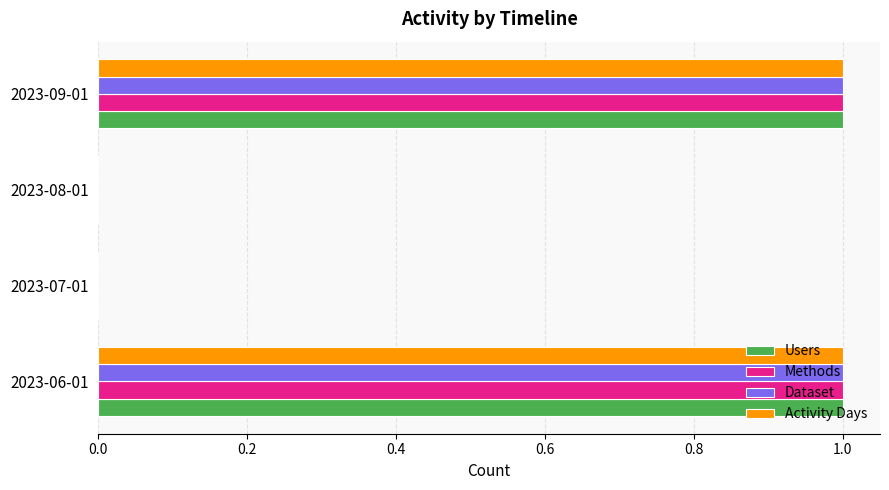

Is the value of Users at 2023-09-01 greater than the value of Methods at 2023-07-01?

Yes